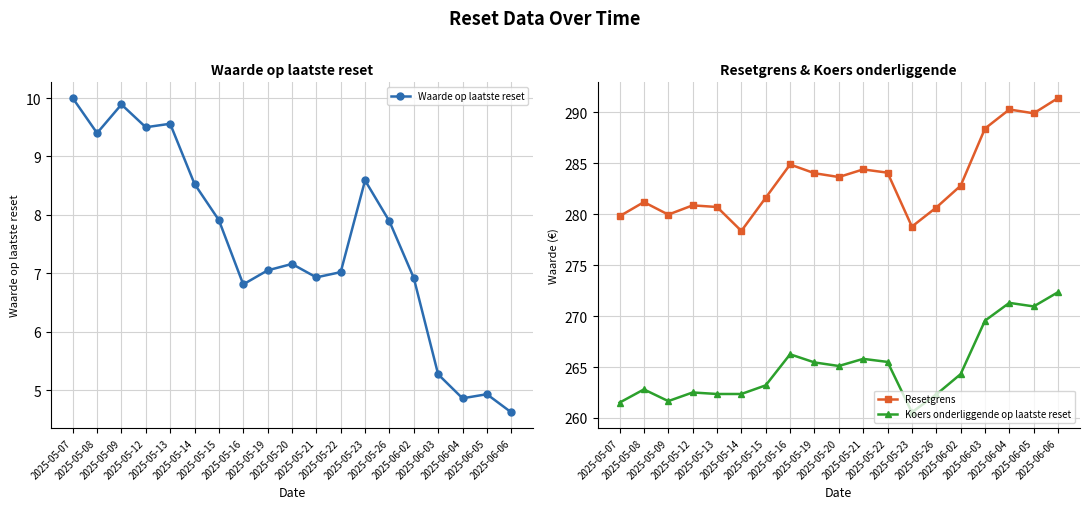

What is the sum of the Koers onderliggende op laatste reset values at 2025-05-14 and 2025-05-07?

523.9